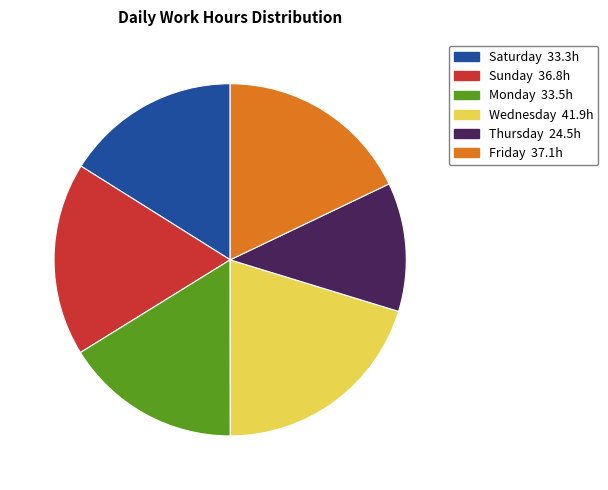

Is there any slice that represents more than half of the pie?

No